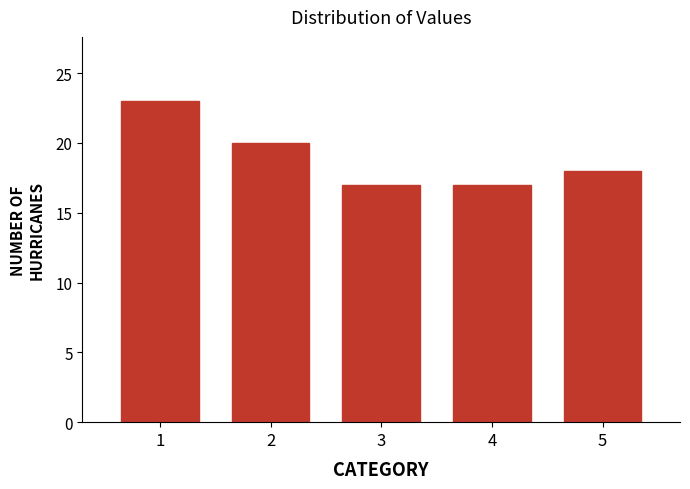

Reading left to right, list all the values displayed in this chart.

23	20	17	17	18